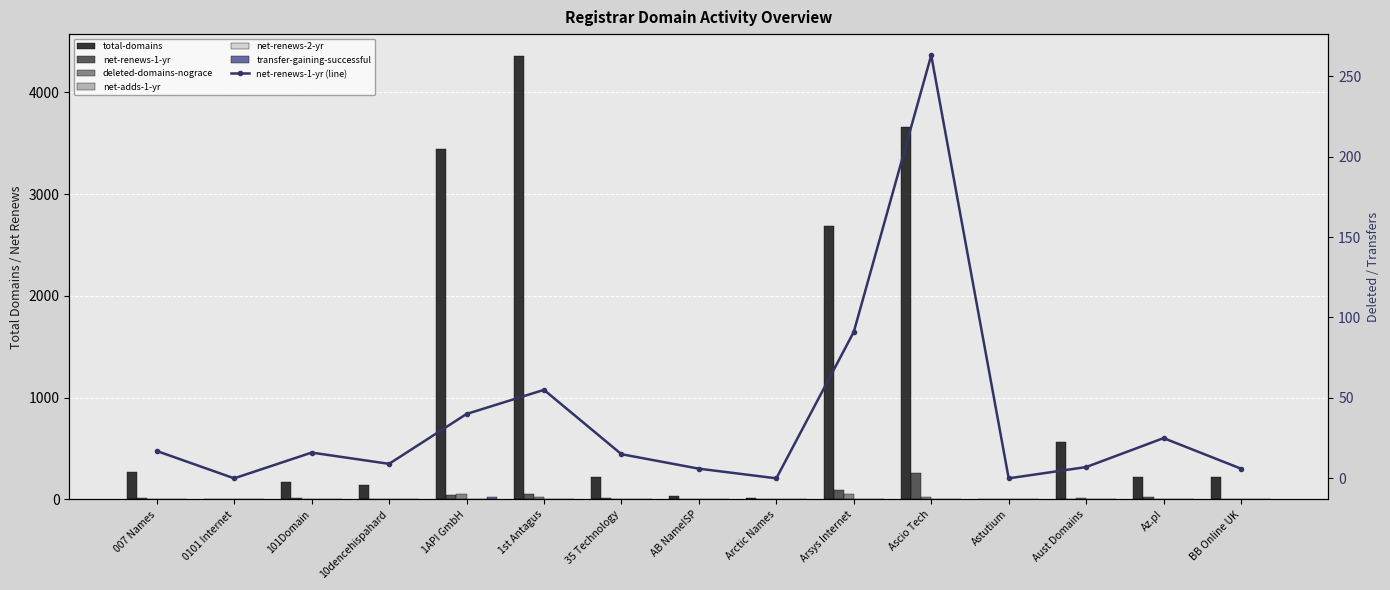

Which has a higher value, 10dencehispahard or 1st Antagus?

1st Antagus